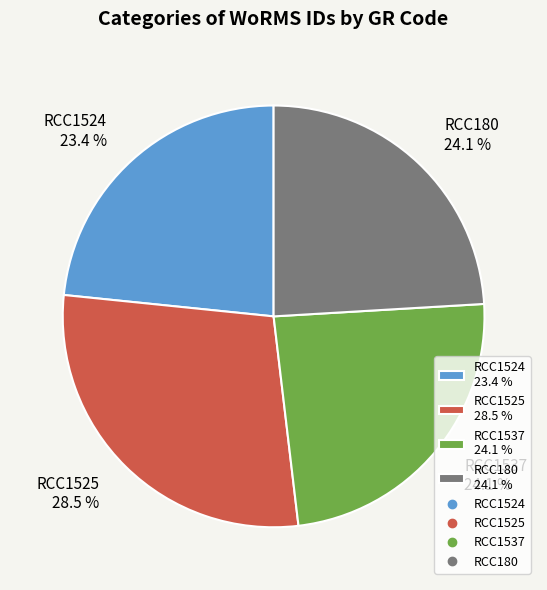

Which slice is the largest?

RCC1525